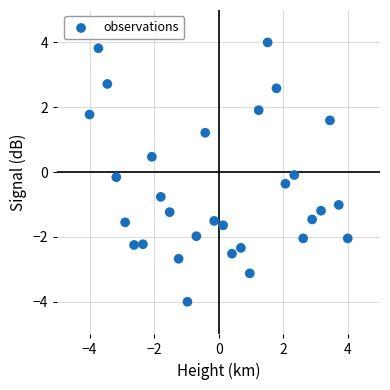

What is the range of Y values (max minus min)?

8.0